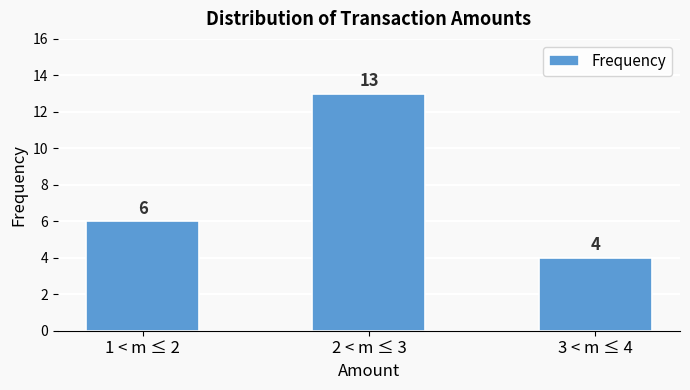

Reading left to right, extract all data points from this chart.

1 < m ≤ 2=6	2 < m ≤ 3=13	3 < m ≤ 4=4